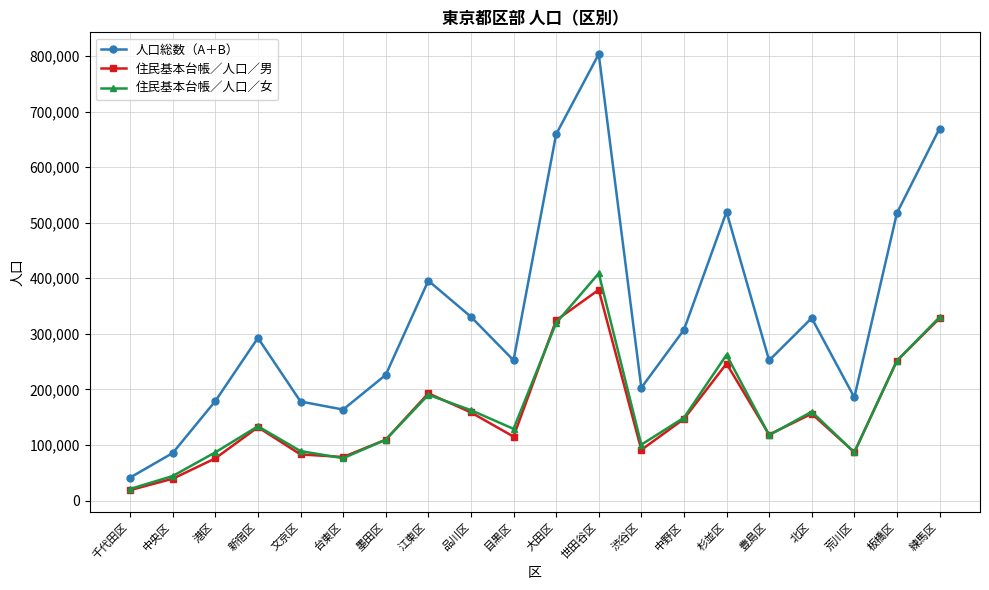

Does the chart display data point markers on the line(s)?

Yes